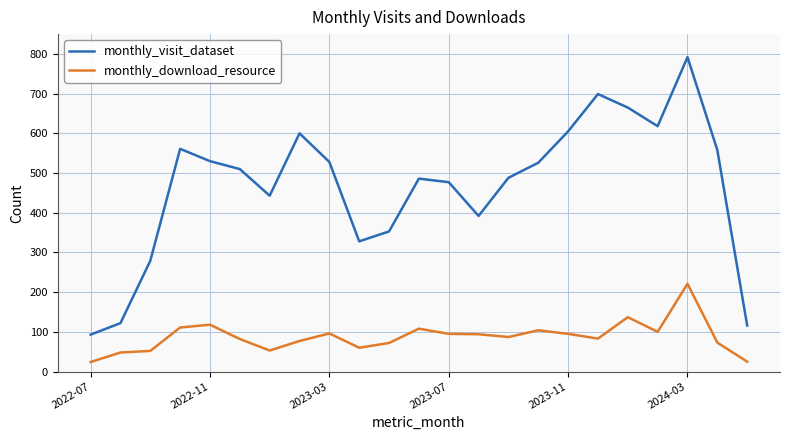

Which series has the largest total across all categories?

monthly_visit_dataset